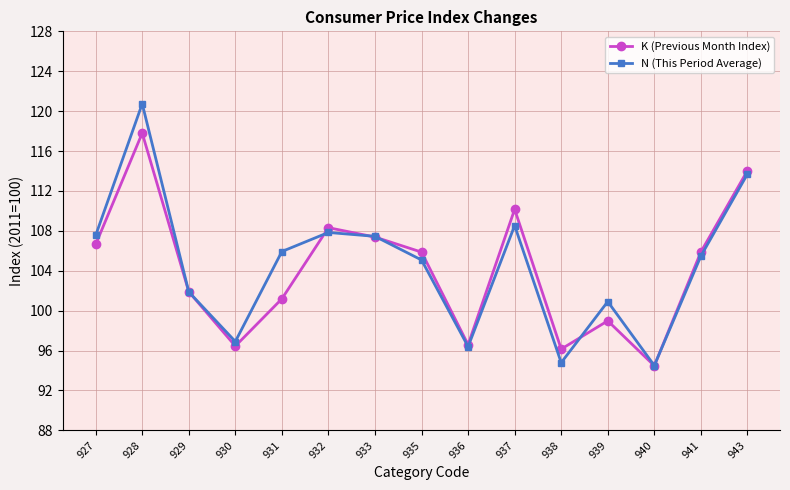

Rank the series by their average value, from highest to lowest.

N (This Period Average), K (Previous Month Index)